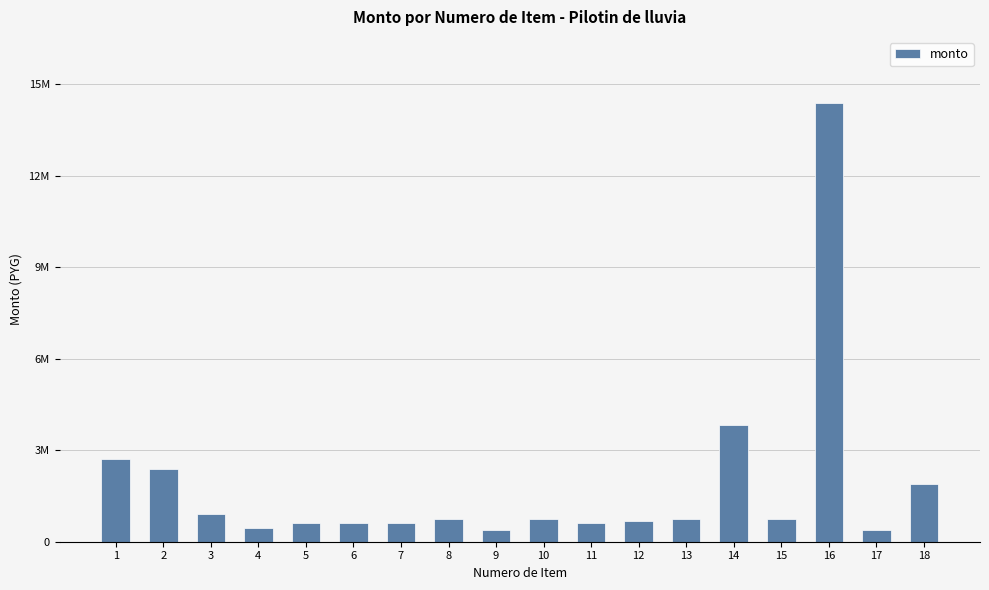

Which category has the lowest value across all series?

9